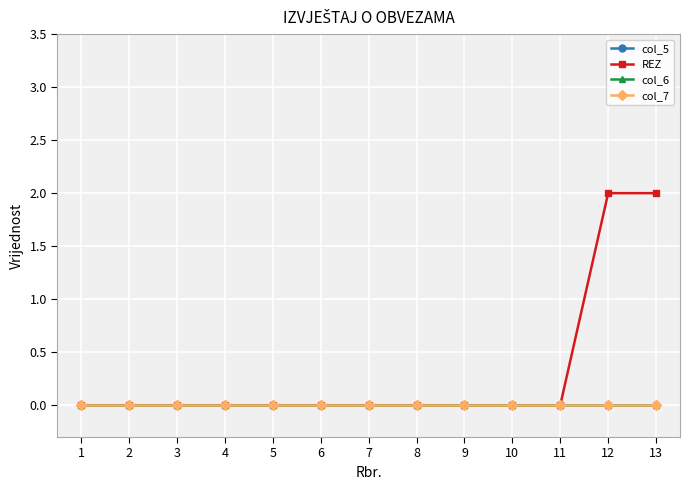

At which label does REZ reach its peak?

12